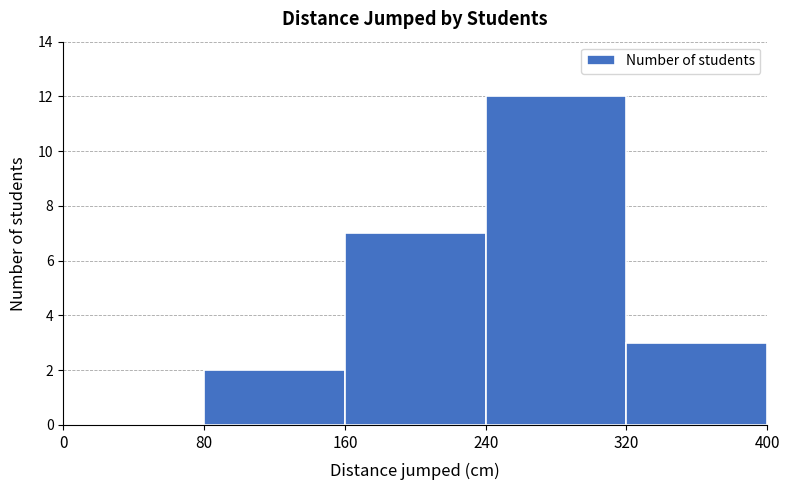

Reading left to right, transcribe this chart: for each bar, give the range it covers on the x-axis and its height. The values are not printed on the chart, so give them approximately, as read against the axis.

0 to 80: 0
80 to 160: 2
160 to 240: 7
240 to 320: 12
320 to 400: 3